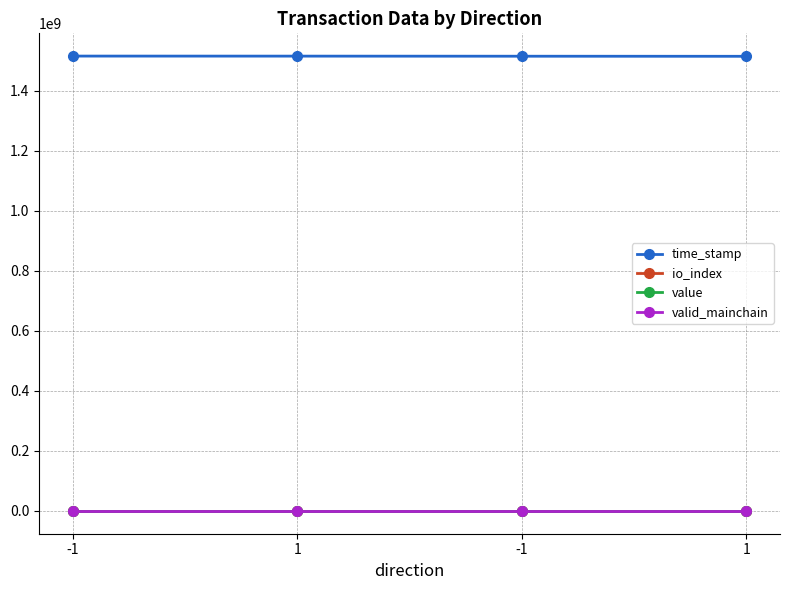

Is this an area chart (filled region under the line)?

No